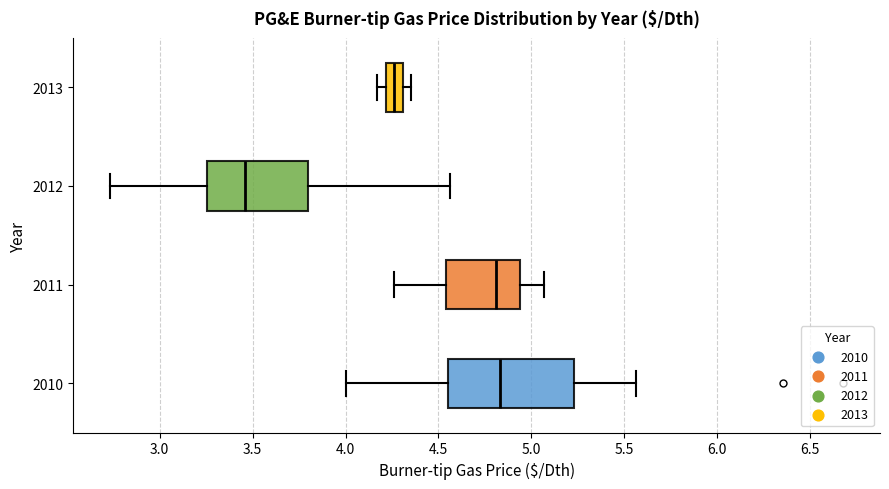

Comparing the boxes themselves (not the whiskers), which one is the widest?

2010